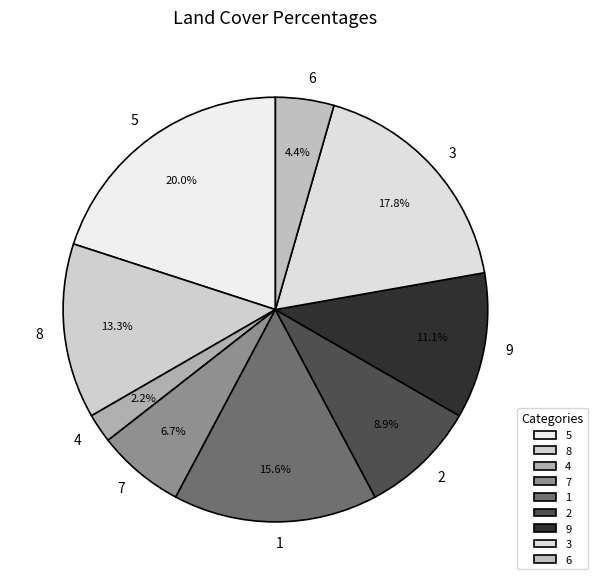

What is the largest slice in the pie chart?

5